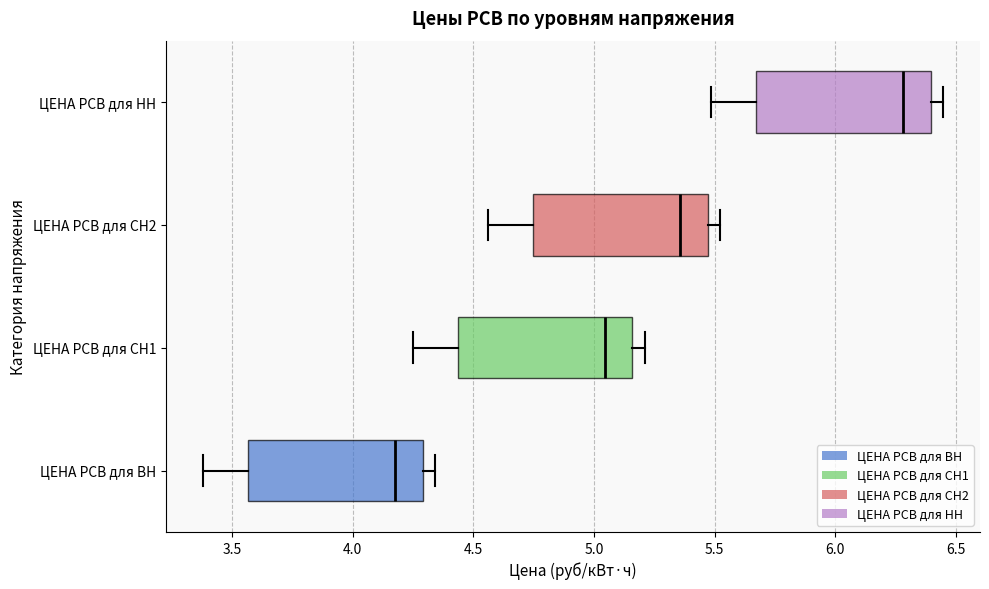

Which box has the furthest to the left median line?

ЦЕНА РСВ для ВН